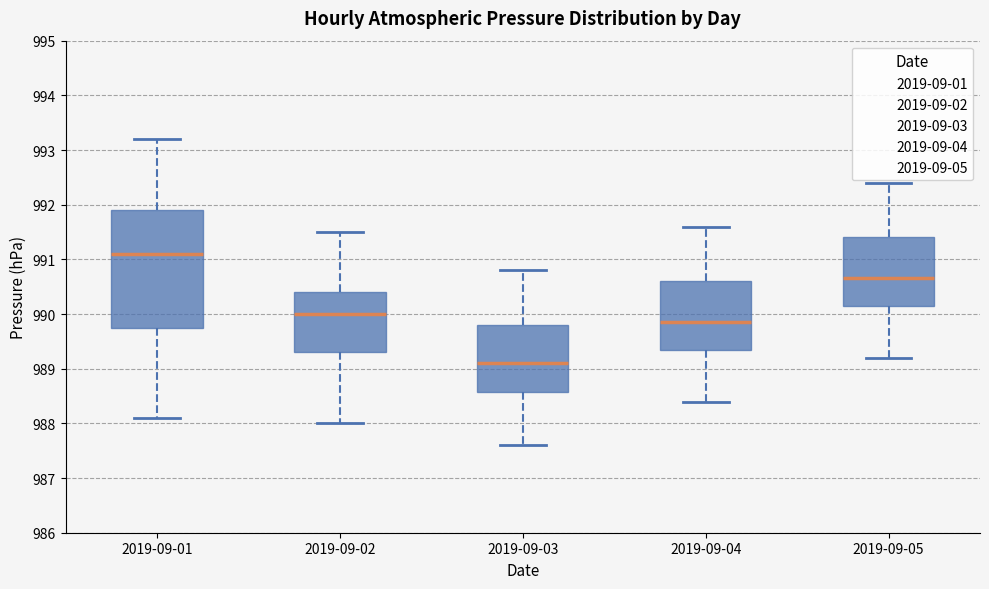

Comparing the boxes themselves (not the whiskers), which one is the tallest?

2019-09-01